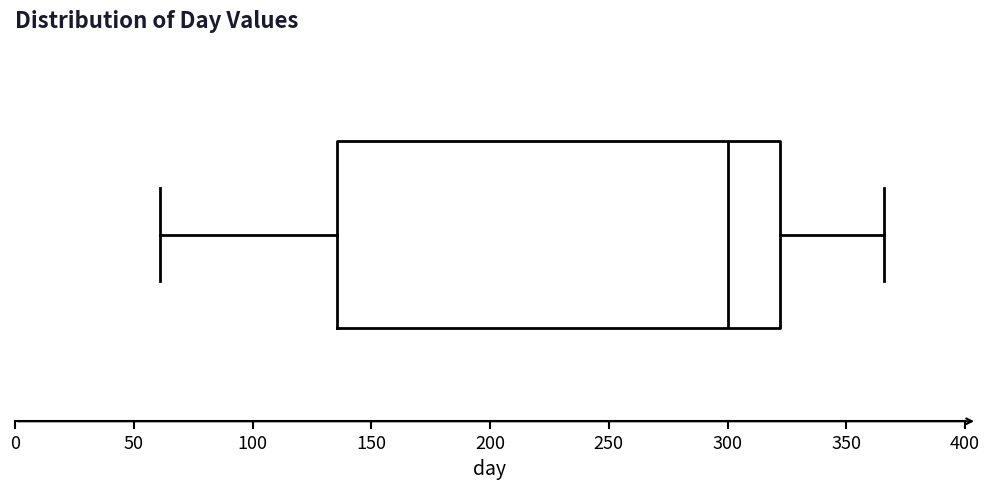

Transcribe this box plot: give where the median line is, the range the box spans, and where the two whiskers end, as read against the x-axis. The values are not printed on the chart, so give them approximately, as read against the axis.

median 300, box 135 to 320, whiskers 60 to 365